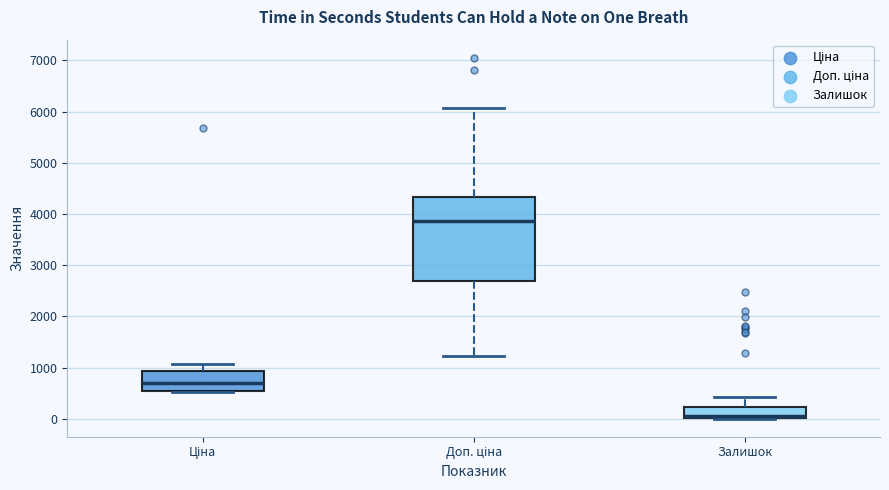

Reading left to right, read every box against the y-axis: the position of its median line, the range the box covers, and the ends of its whiskers. The values are not printed on the chart, so give them approximately, as read against the axis.

Ціна: median 700, box 500 to 900, whiskers 500 to 1100
Доп. ціна: median 3900, box 2700 to 4300, whiskers 1200 to 6100
Залишок: median 100, box 0 to 200, whiskers 0 to 400